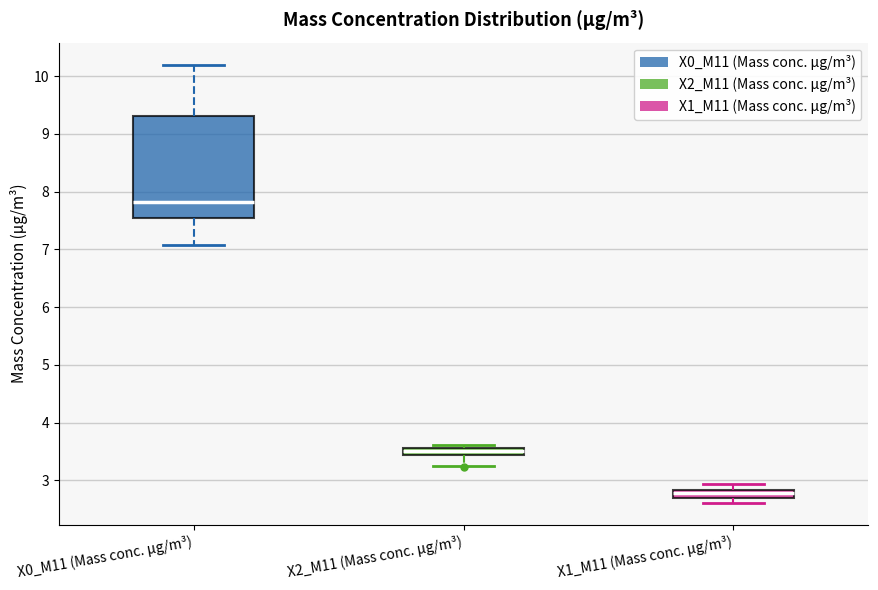

Which box's median line is the highest?

X0_M11 (Mass conc. μg/m³)